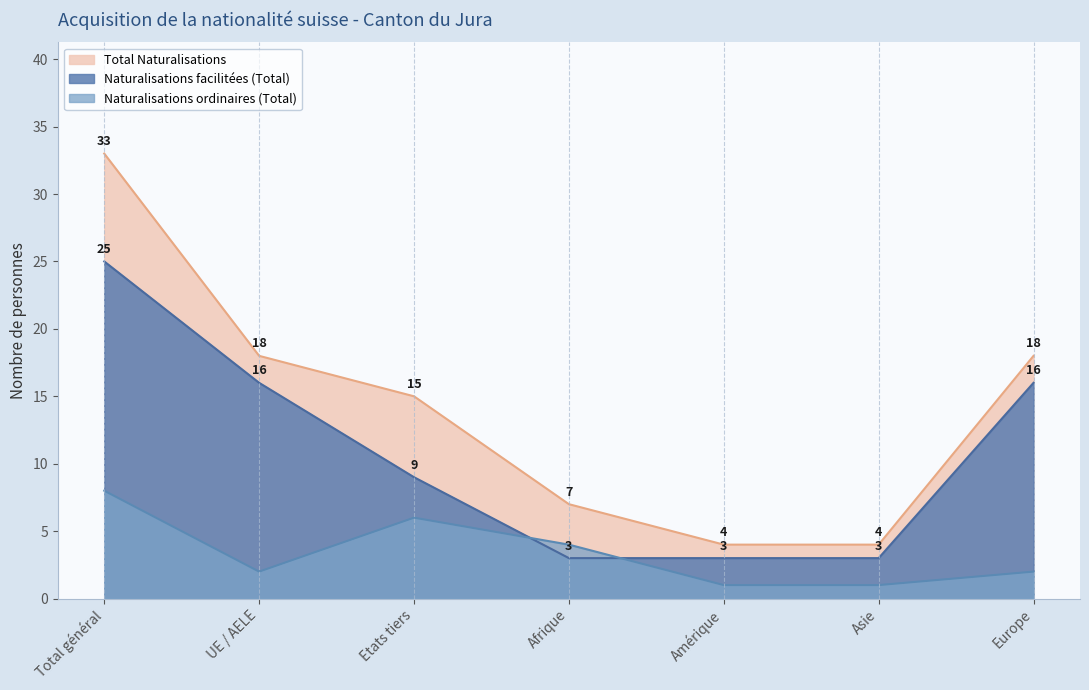

What is the difference between the Naturalisations facilitées (Total) values at Asie and Etats tiers?

6